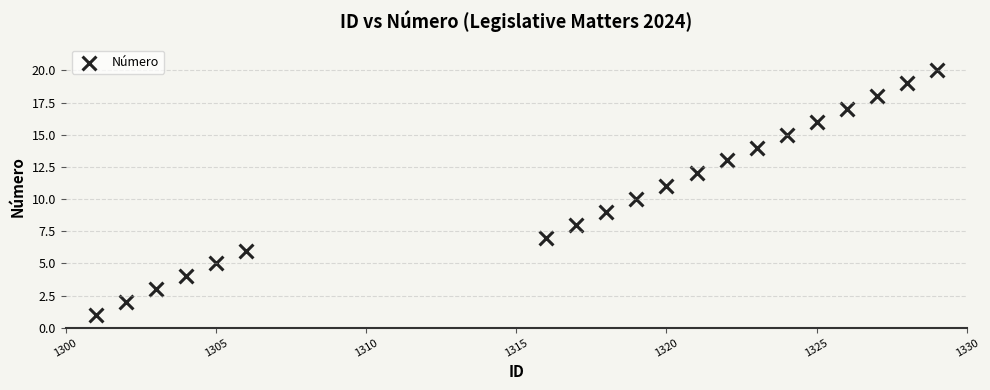

What is the range of Y values (max minus min)?

19